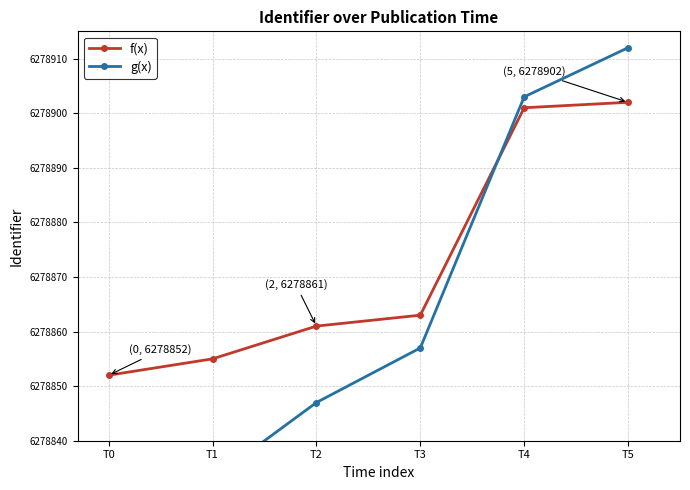

Reading right to left, list all the values displayed in this chart.

f(x): T5=6278902	T4=6278901	T3=6278863	T2=6278861	T1=6278855	T0=6278852
g(x): T5=6278912	T4=6278903	T3=6278857	T2=6278847	T1=6278833	T0=6278822